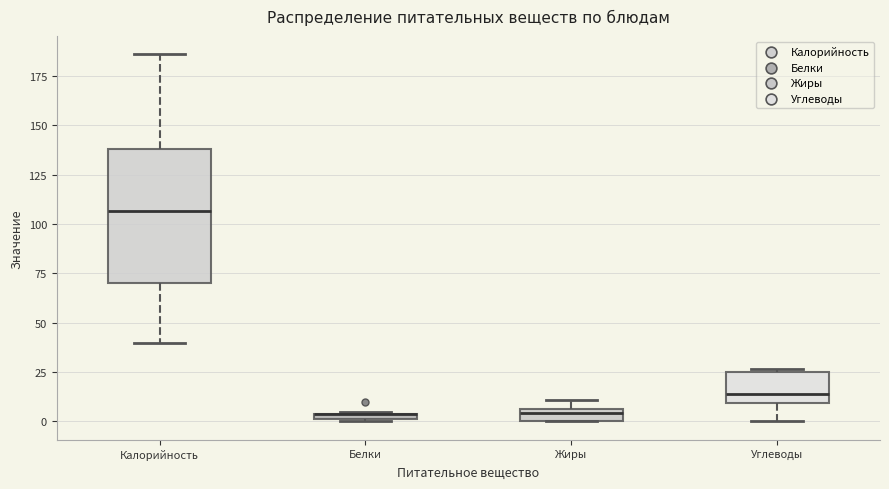

Where is the upper edge of the box for Белки on the y-axis? The values are not printed on the chart, so give them approximately, as read against the axis.

5